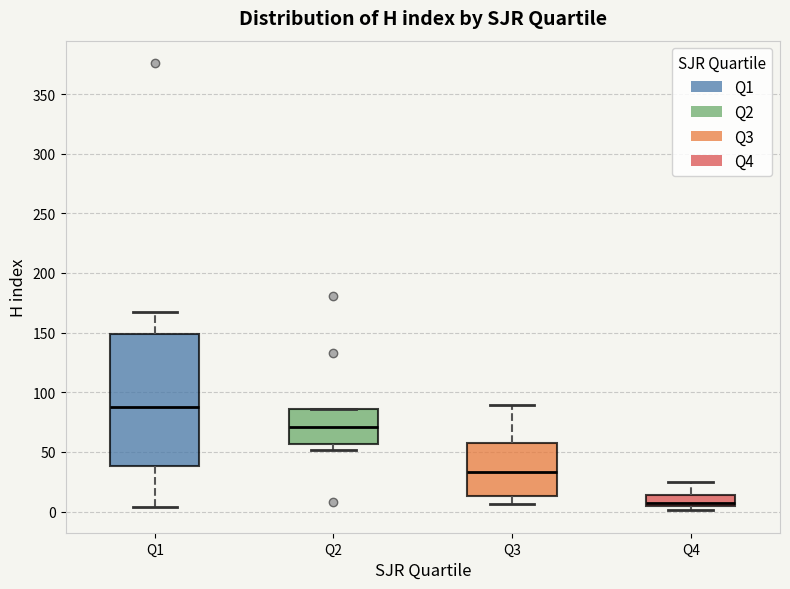

Reading left to right, transcribe this box plot: for each box, give where its median line is, the range the box spans, and where its two whiskers end, as read against the y-axis. The values are not printed on the chart, so give them approximately, as read against the axis.

Q1: median 90, box 40 to 150, whiskers 5 to 165
Q2: median 70, box 55 to 85, whiskers 50 to 85
Q3: median 35, box 15 to 60, whiskers 5 to 90
Q4: median 5 (just above the box's lower edge), box 5 to 15, whiskers 0 to 25